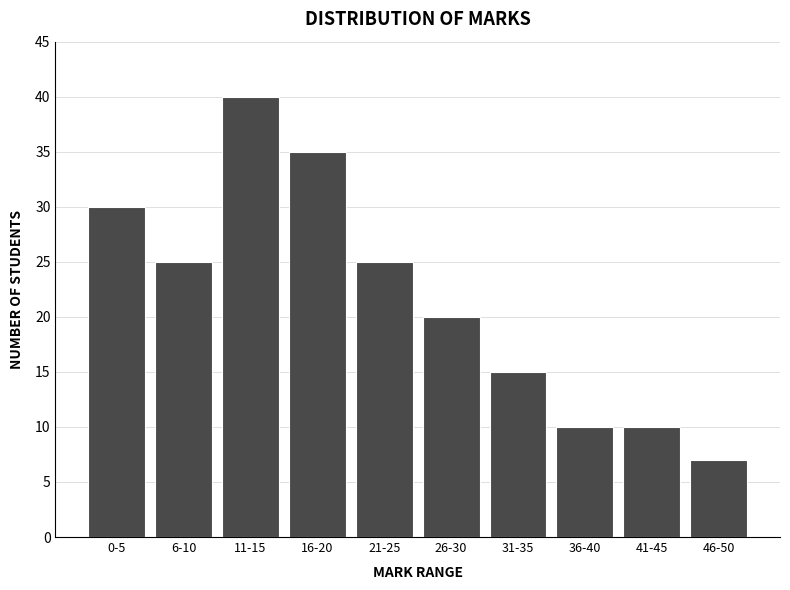

Reading right to left, transcribe all the data shown in this chart.

7	10	10	15	20	25	35	40	25	30